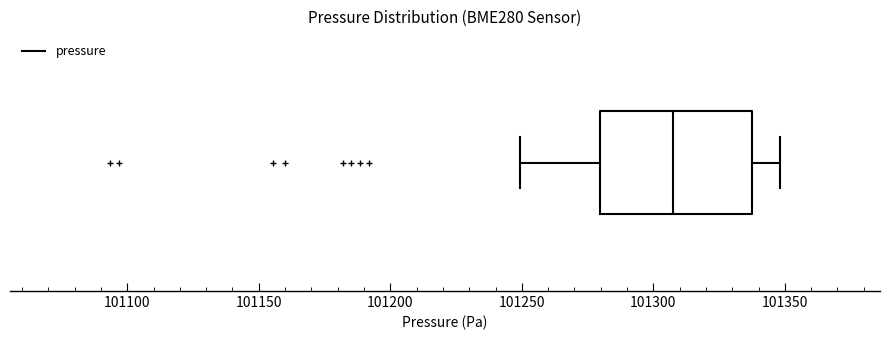

Where is the right edge of the box on the x-axis? The values are not printed on the chart, so give them approximately, as read against the axis.

101335